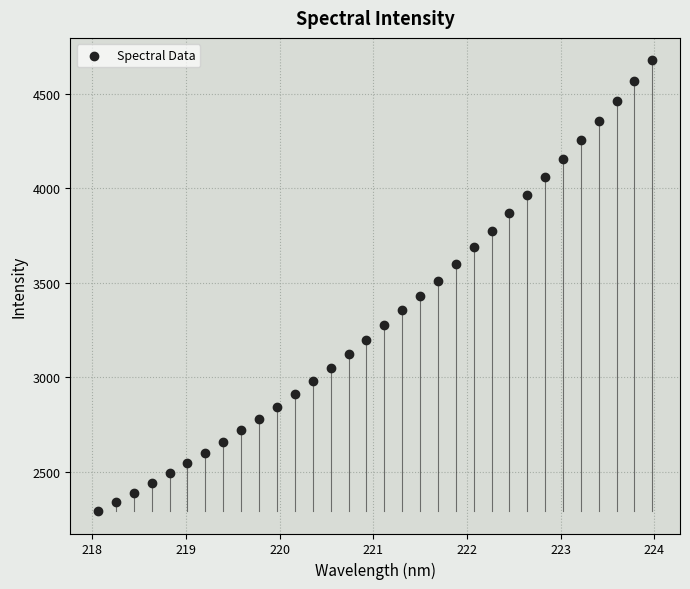

What is the range of X values (max minus min)?

5.9